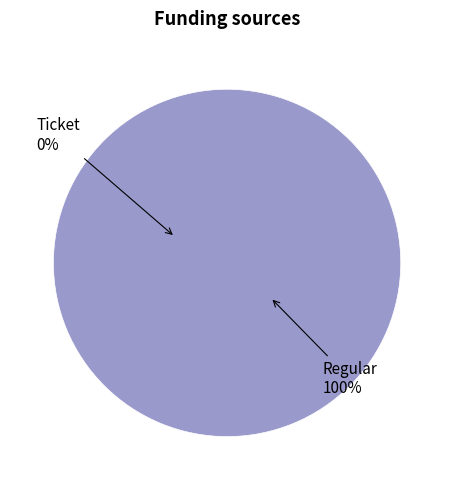

True or false: Ticket accounts for 0% of the total.

True